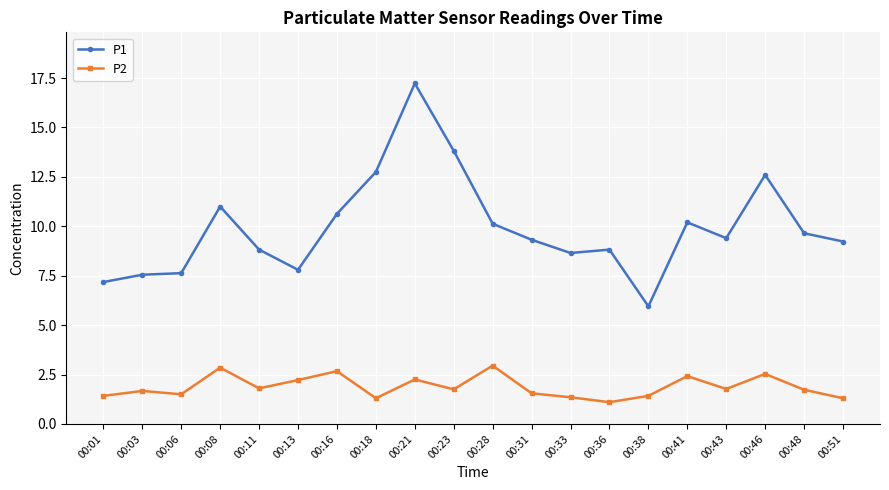

Between 00:06 and 00:36, which series saw the biggest shift?

P1